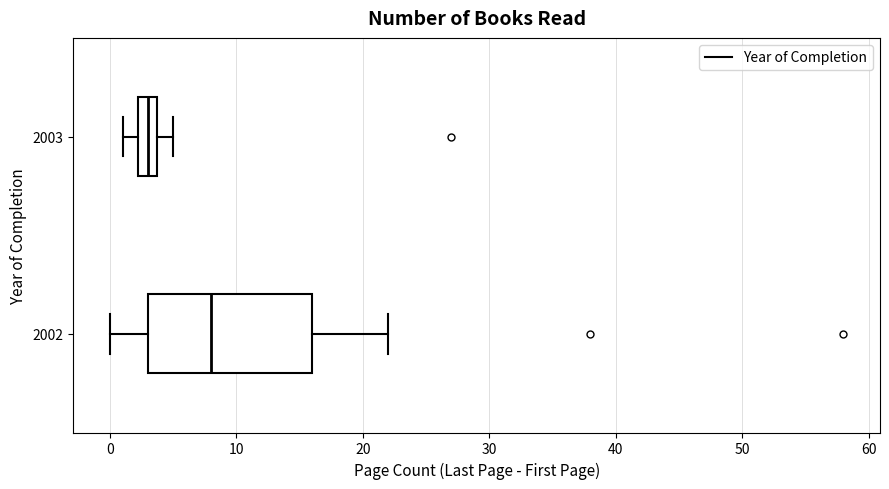

Comparing the boxes themselves (not the whiskers), which one is the widest?

2002